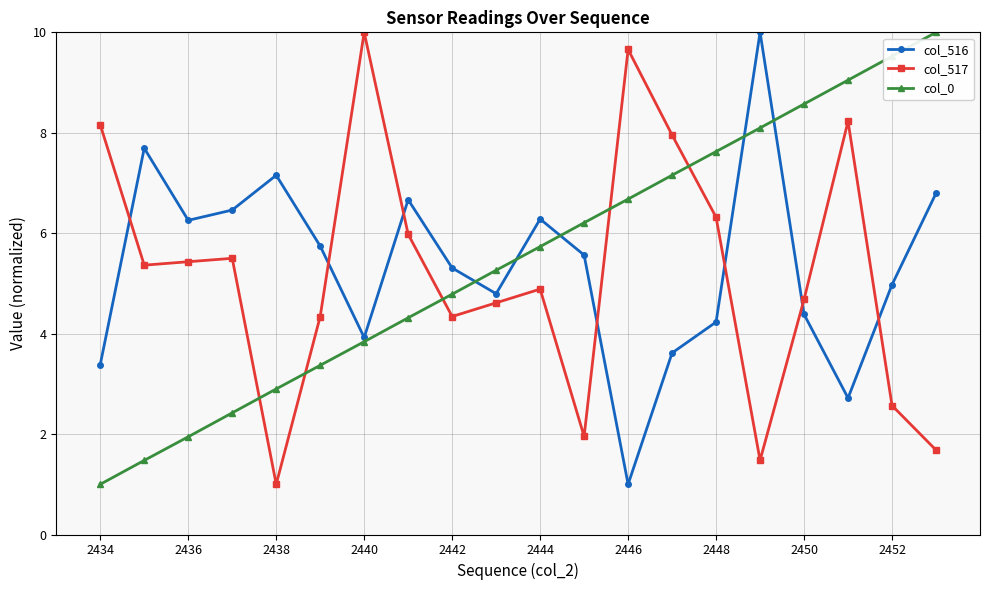

What is the minimum value for col_0?

1.0